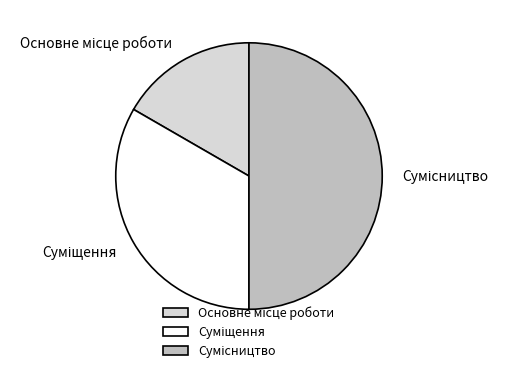

The Суміщення slice represents 33% of the pie. True or false?

True